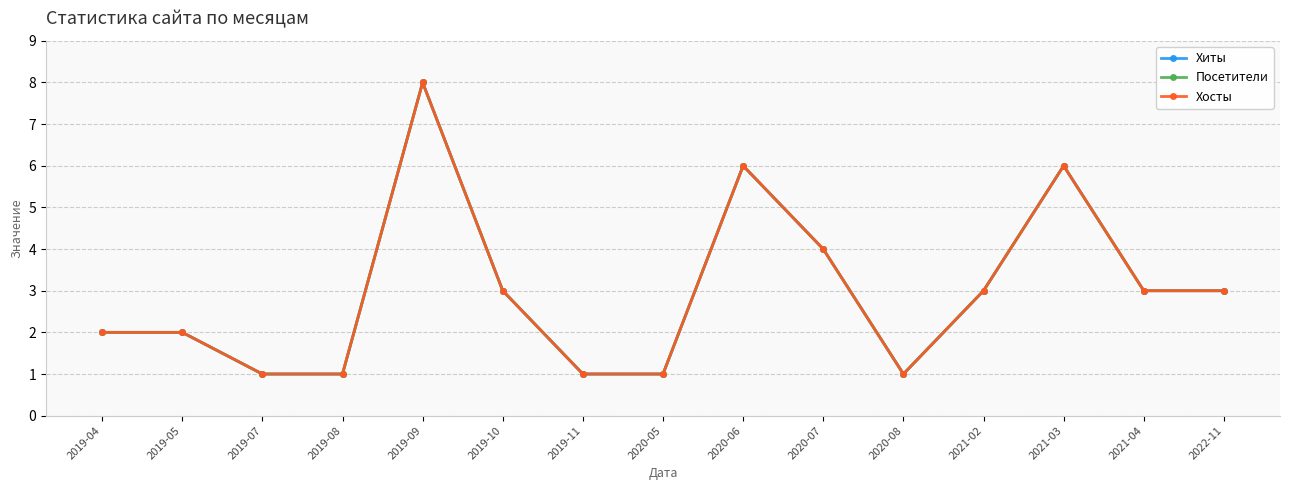

What is the sum of the Хиты values at 2020-06 and 2019-04?

8